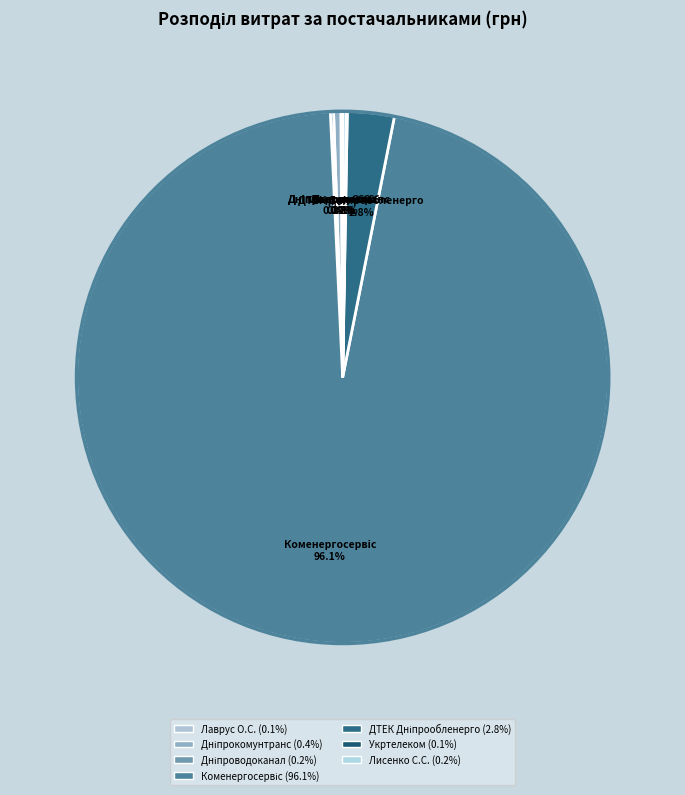

Count the number of slices in the pie.

7